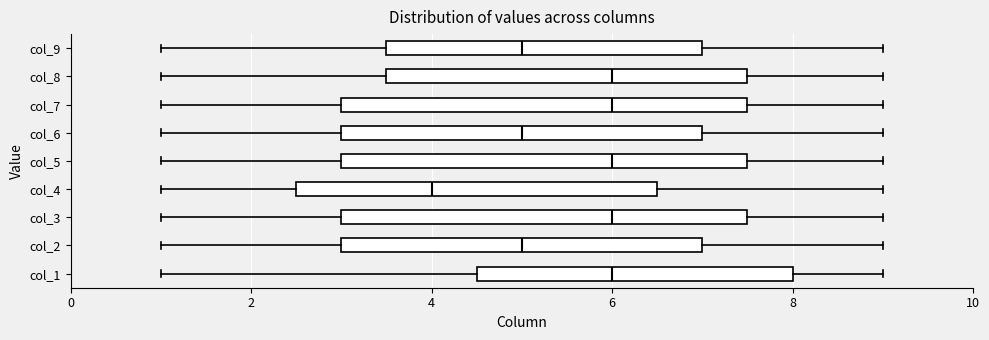

Where is the right edge of the box for col_9 on the x-axis? The values are not printed on the chart, so give them approximately, as read against the axis.

7.0